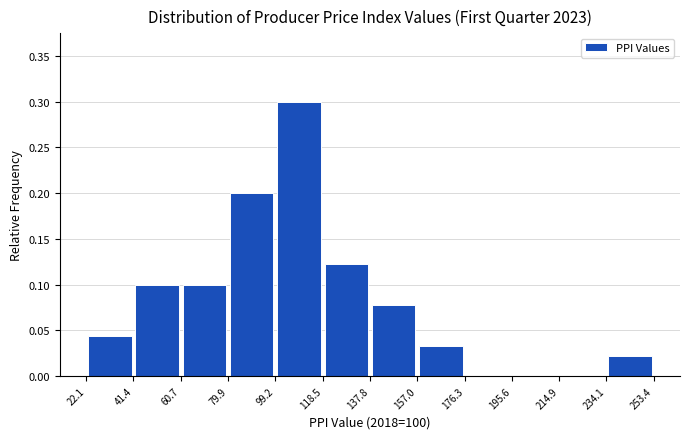

How tall is the bar that spans 60.7 to 79.9 on the x-axis? The values are not printed on the chart, so give them approximately, as read against the axis.

0.100